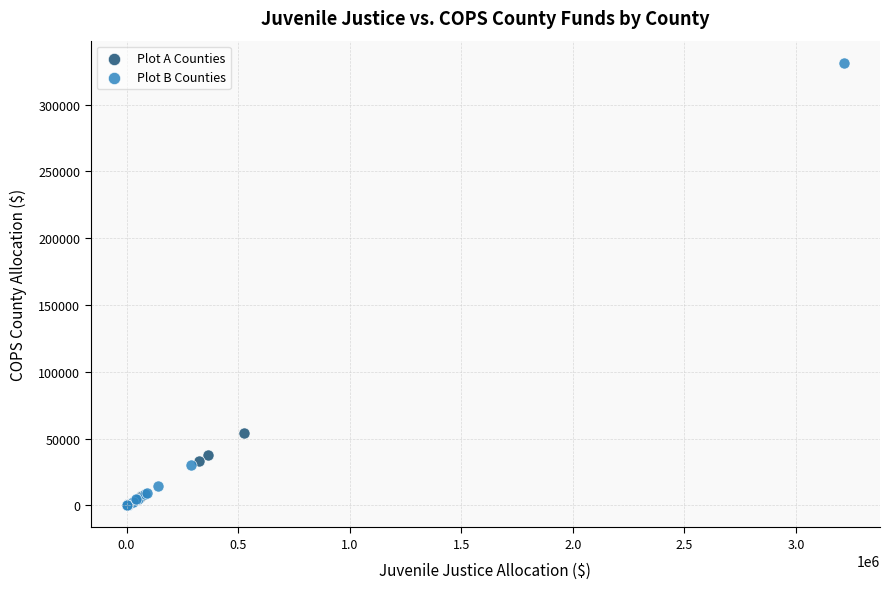

Which series reaches the maximum Y coordinate?

Plot B Counties